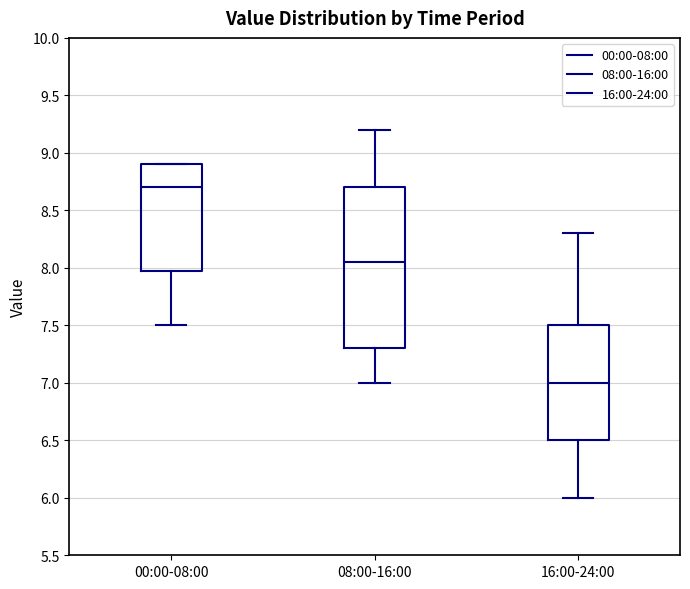

Reading left to right, transcribe this box plot: for each box, give where its median line is, the range the box spans, and where its two whiskers end, as read against the y-axis. The values are not printed on the chart, so give them approximately, as read against the axis.

00:00-08:00: median 8.70, box 8.00 to 8.90, whiskers 7.50 to 8.90
08:00-16:00: median 8.05, box 7.30 to 8.70, whiskers 7.00 to 9.20
16:00-24:00: median 7.00, box 6.50 to 7.50, whiskers 6.00 to 8.30